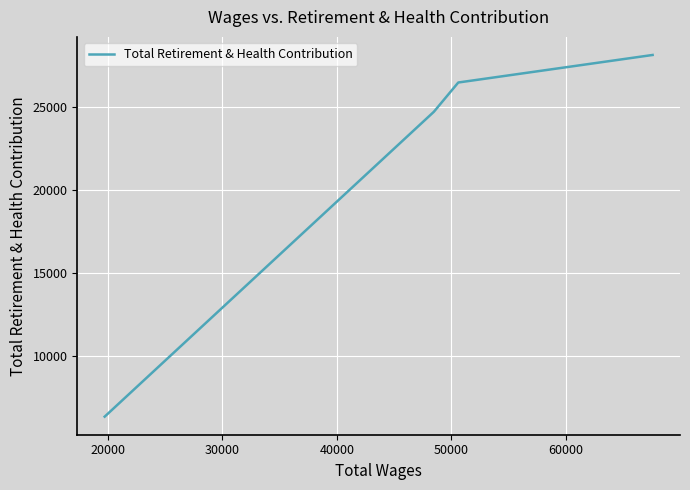

What is the average value?

21444